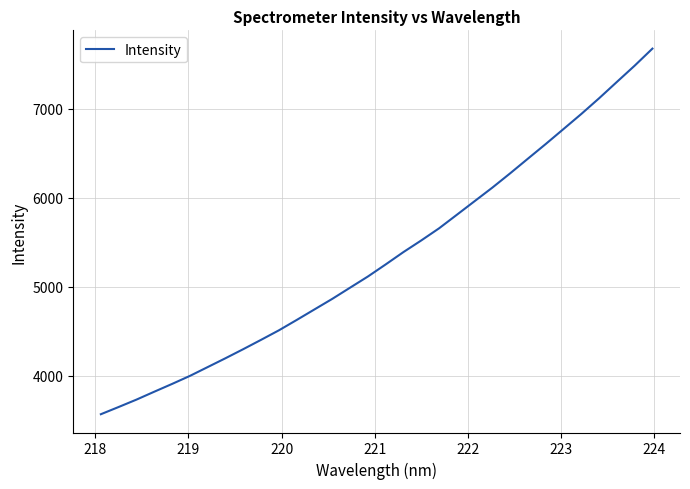

What is the difference between the maximum and minimum values?

4104.1